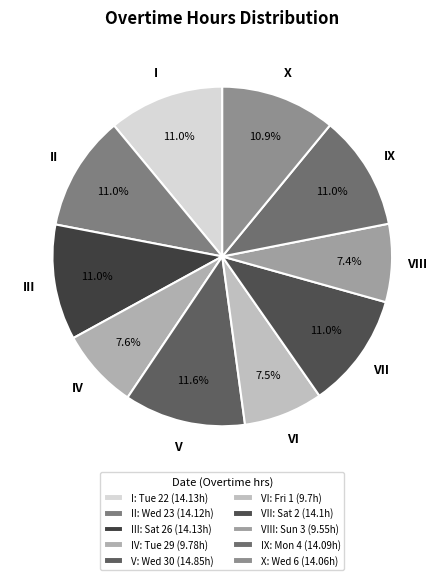

How many slices are in this pie chart?

10